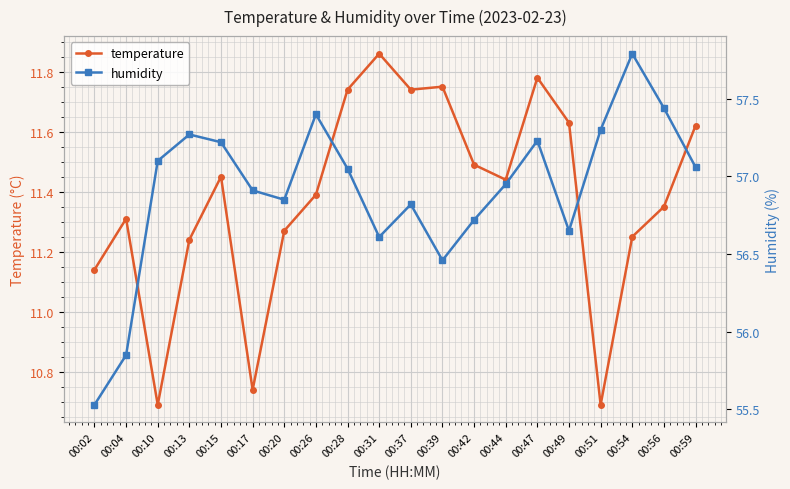

Which category has the highest value across all series?

00:54